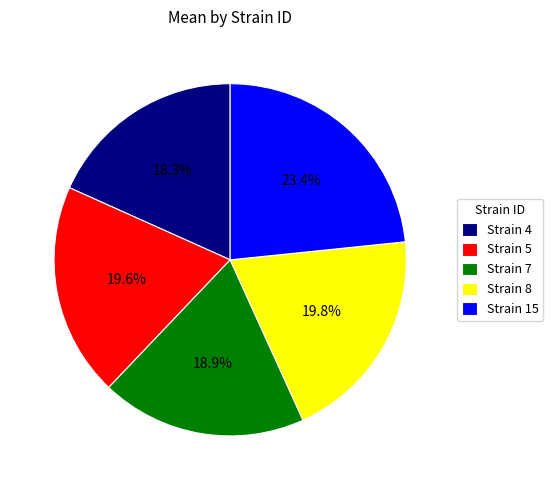

Which category has the smallest portion of the pie?

Strain 4